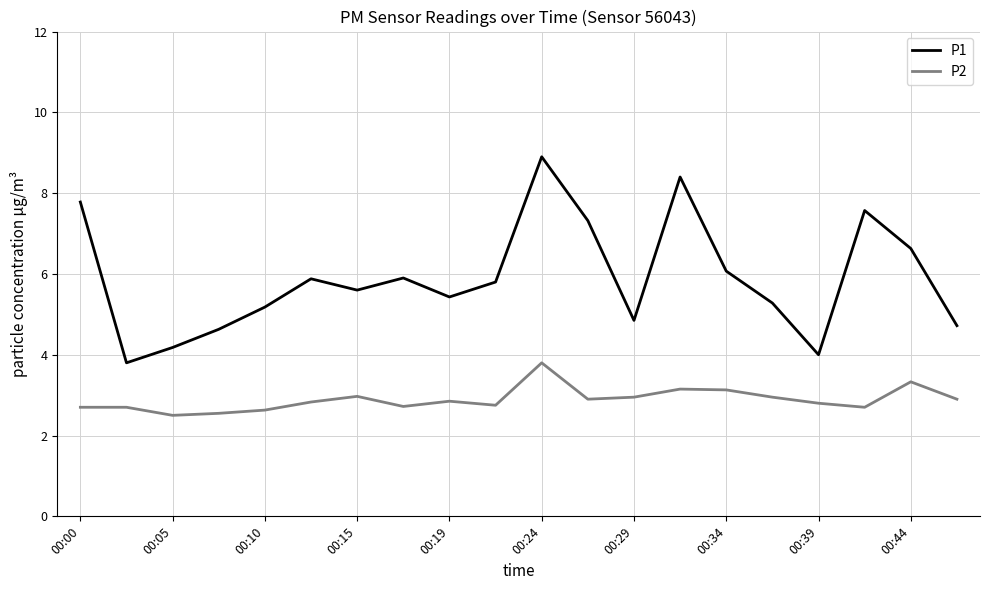

True or false: P1 and P2 cross at least once.

False